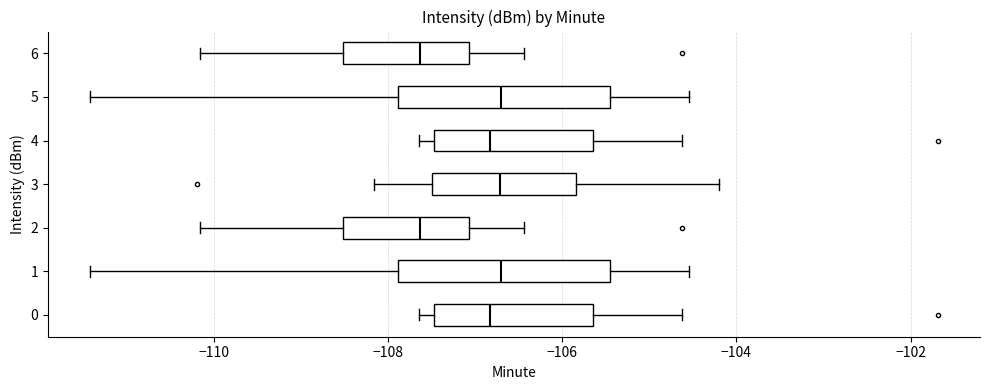

Reading bottom to top, read every box against the x-axis: the position of its median line, the range the box covers, and the ends of its whiskers. The values are not printed on the chart, so give them approximately, as read against the axis.

0: median -106.8, box -107.4 to -105.6, whiskers -107.6 to -104.6
1: median -106.8, box -107.8 to -105.4, whiskers -111.4 to -104.6
2: median -107.6, box -108.6 to -107.0, whiskers -110.2 to -106.4
3: median -106.8, box -107.4 to -105.8, whiskers -108.2 to -104.2
4: median -106.8, box -107.4 to -105.6, whiskers -107.6 to -104.6
5: median -106.8, box -107.8 to -105.4, whiskers -111.4 to -104.6
6: median -107.6, box -108.6 to -107.0, whiskers -110.2 to -106.4